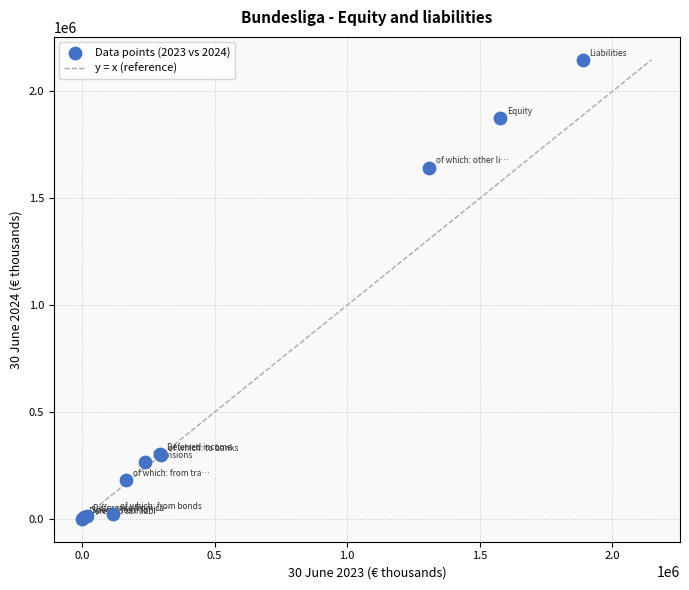

What Y value in the scatter plot is closest to 1074513?

1643142